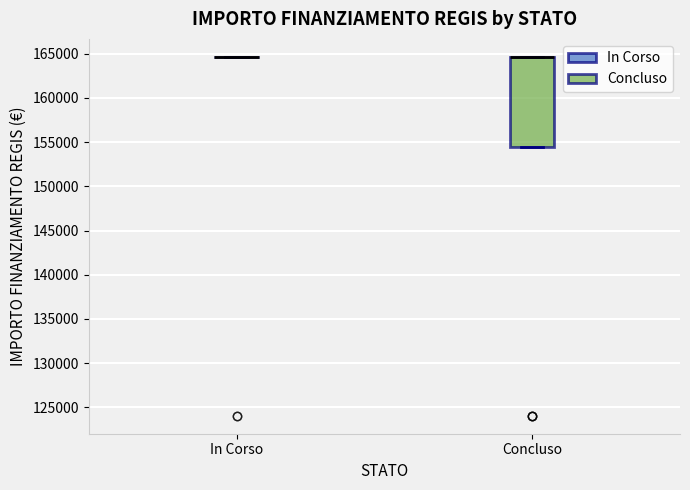

Which box is the tallest, from its lower edge to its upper edge?

Concluso